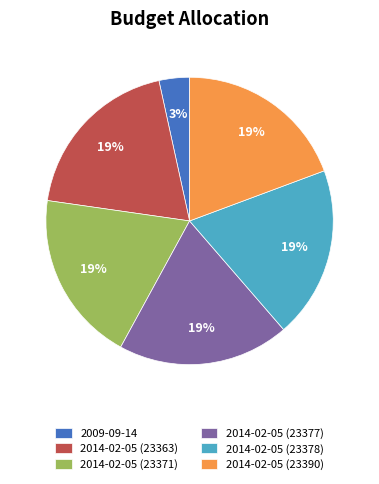

To the nearest percent, what is the combined percentage of 2014-02-05 (23390) and 2014-02-05 (23377)?

39%